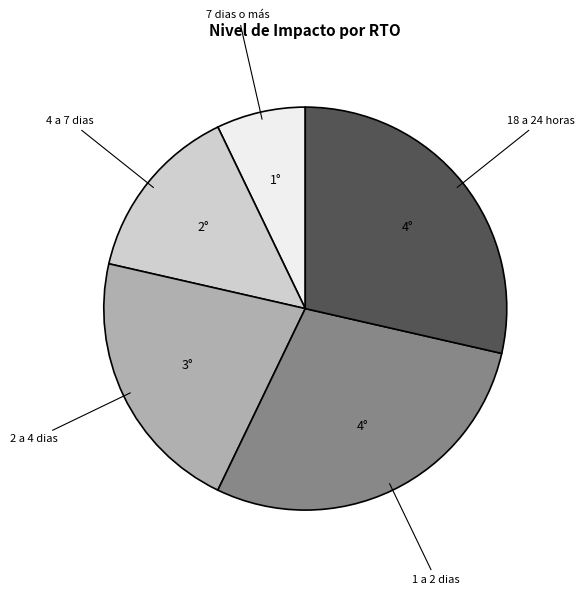

Does 4 a 7 dias account for over 50% of the chart?

No